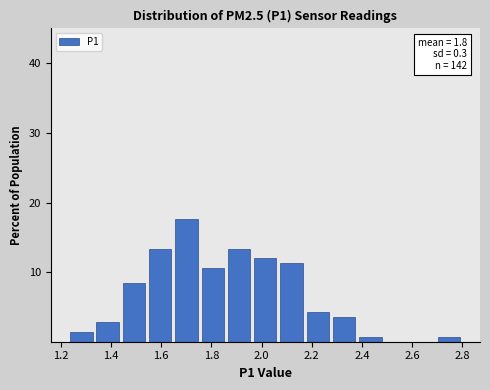

Which range on the x-axis has the tallest bar?

1.64 to 1.76